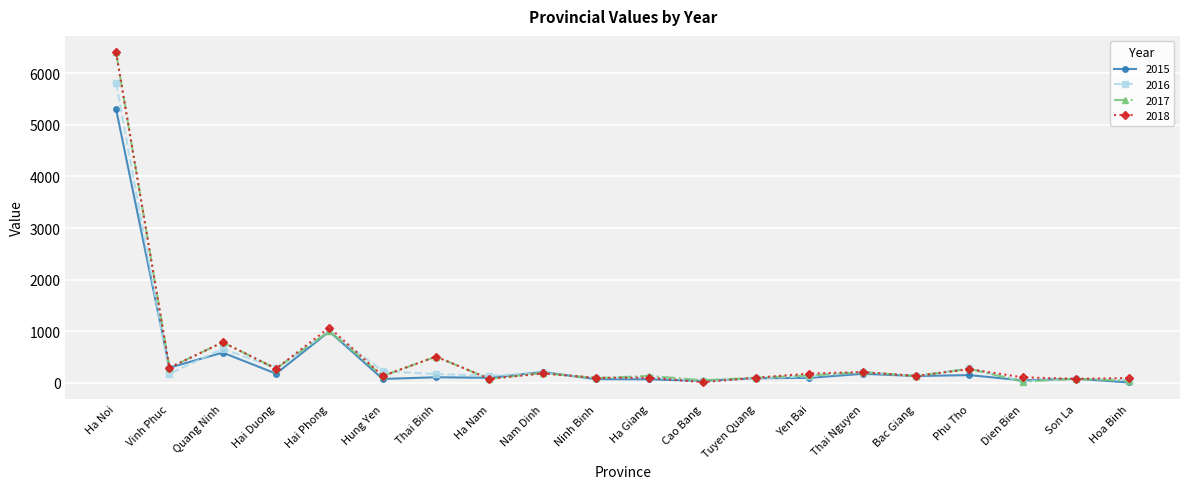

What is the spread (max minus min) of values at Hai Duong?

107